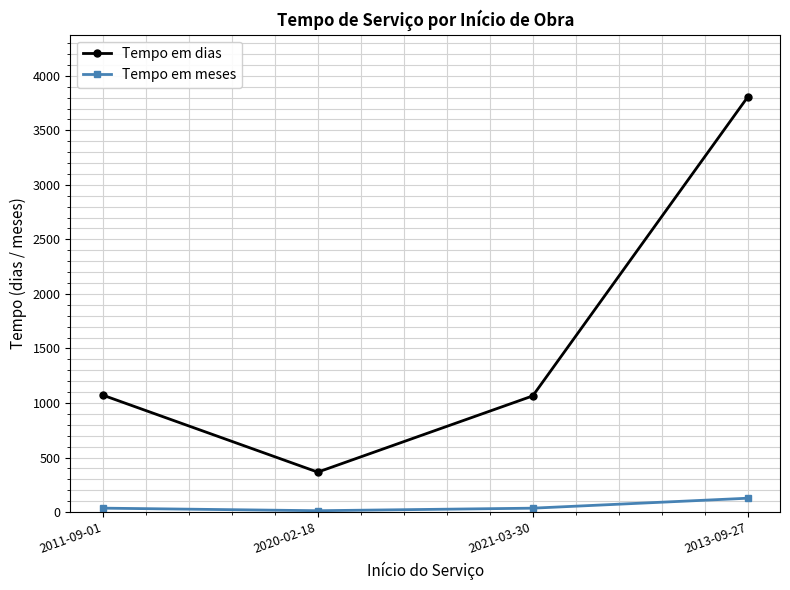

True or false: Tempo em dias has more than 0 points higher than both neighbors.

False